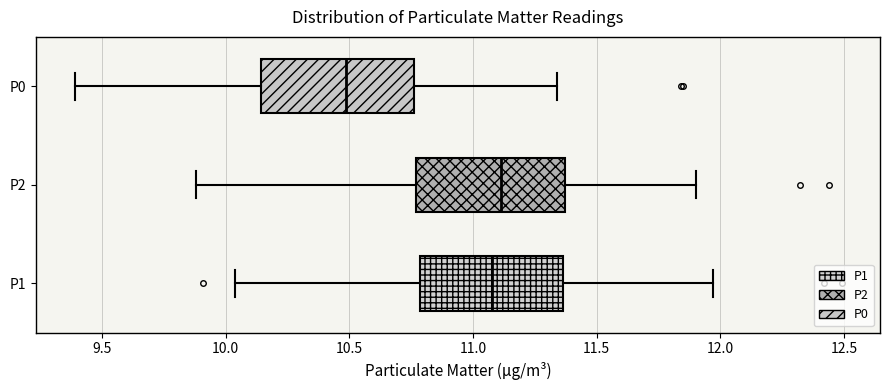

Which box's median line is the furthest to the left?

P0